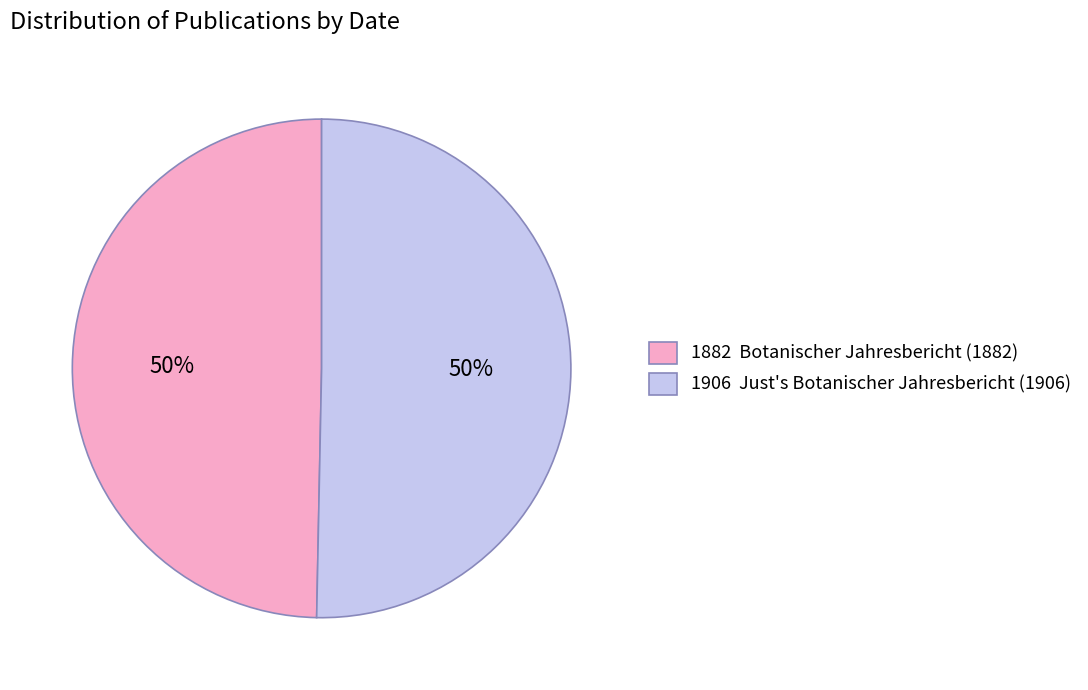

What is the ratio of the value at 1906 Just's Botanischer Jahresbericht (1906) to the value at 1882 Botanischer Jahresbericht (1882)?

1.0